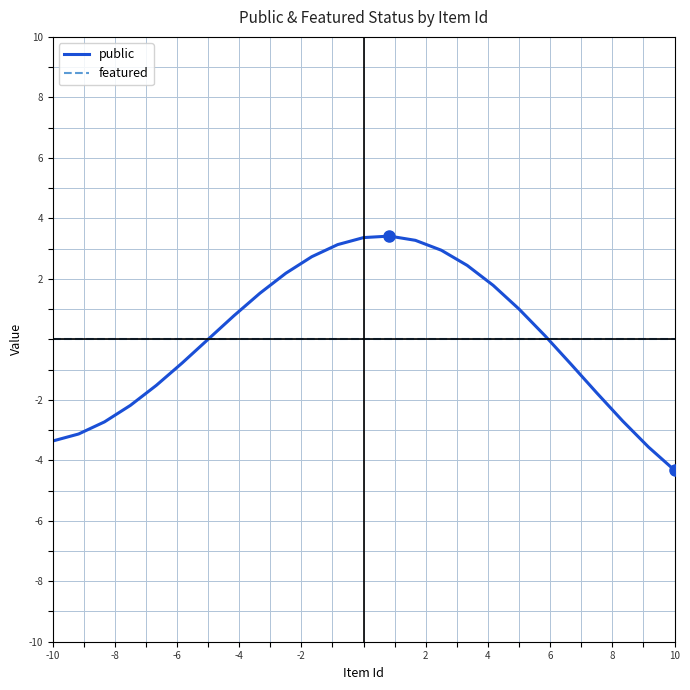

Which series has the largest range (max minus min)?

public